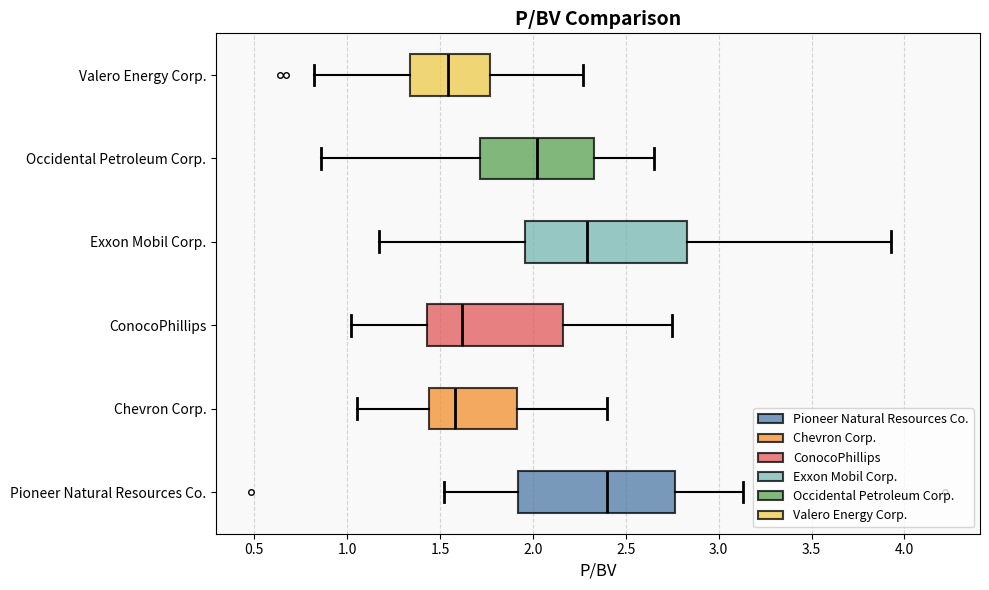

Where is the left edge of the box for Occidental Petroleum Corp. on the x-axis? The values are not printed on the chart, so give them approximately, as read against the axis.

1.70